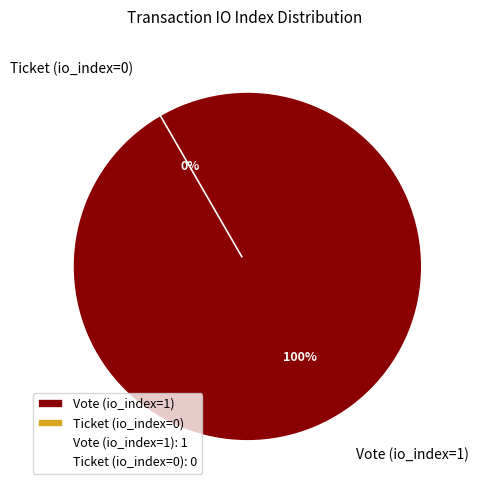

Between Vote (io_index=1) and Ticket (io_index=0), which is larger?

Vote (io_index=1)